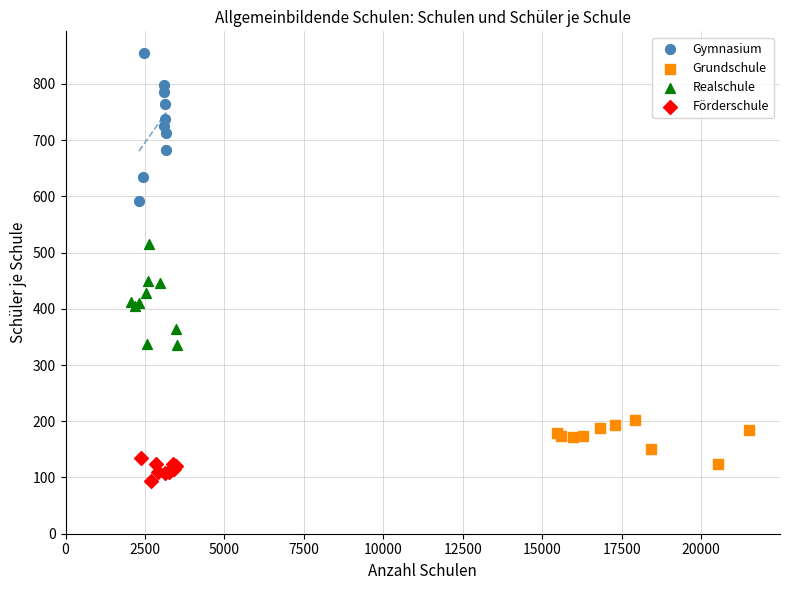

Which series contains the highest Y value?

Gymnasium